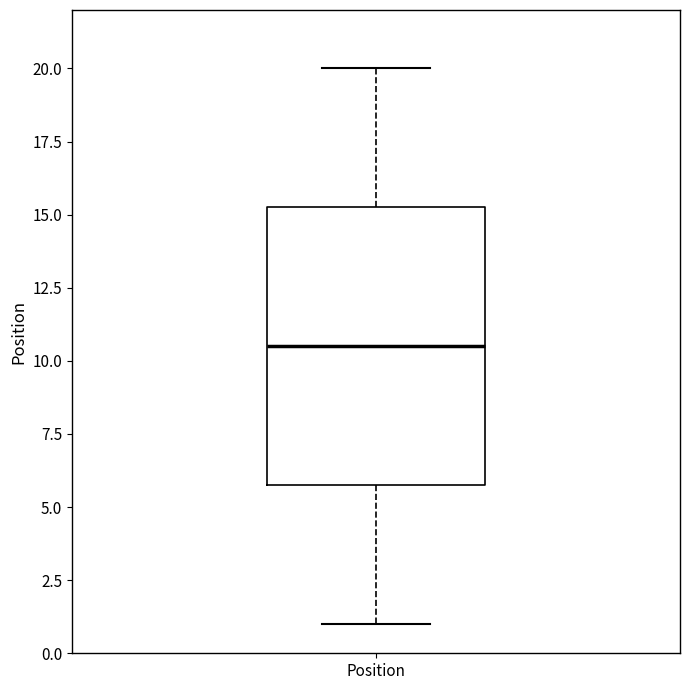

Where does the upper whisker of the box for Position end on the y-axis? The values are not printed on the chart, so give them approximately, as read against the axis.

20.0